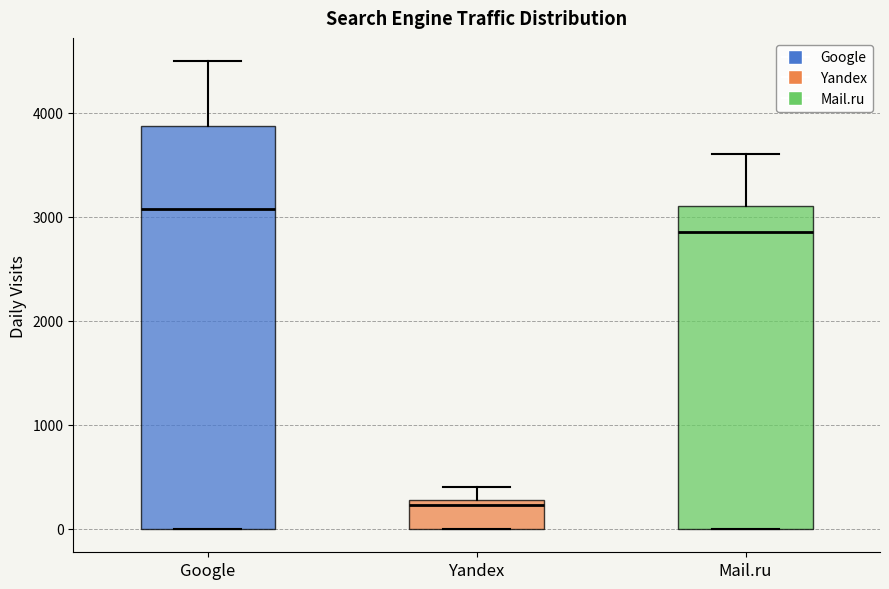

Which box has the highest median line?

Google